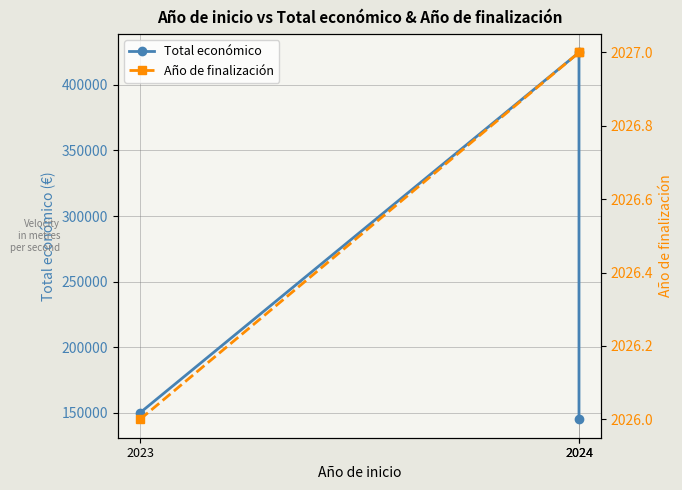

Reading left to right, list all the values displayed in this chart.

Total económico: 150000	424720	145000
Año de finalización: 2026	2027	2027